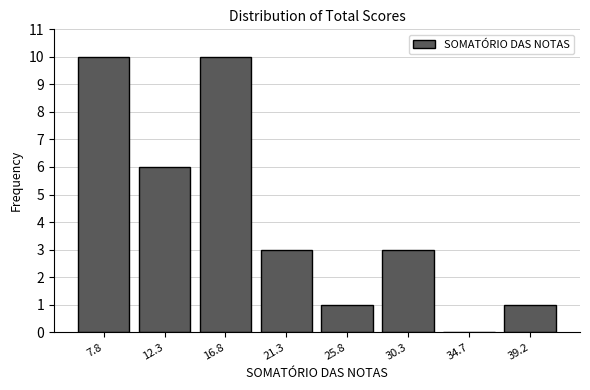

Reading left to right, what are all the values shown in this chart?

7.8=10	12.3=6	16.8=10	21.3=3	25.8=1	30.3=3	34.7=0	39.2=1